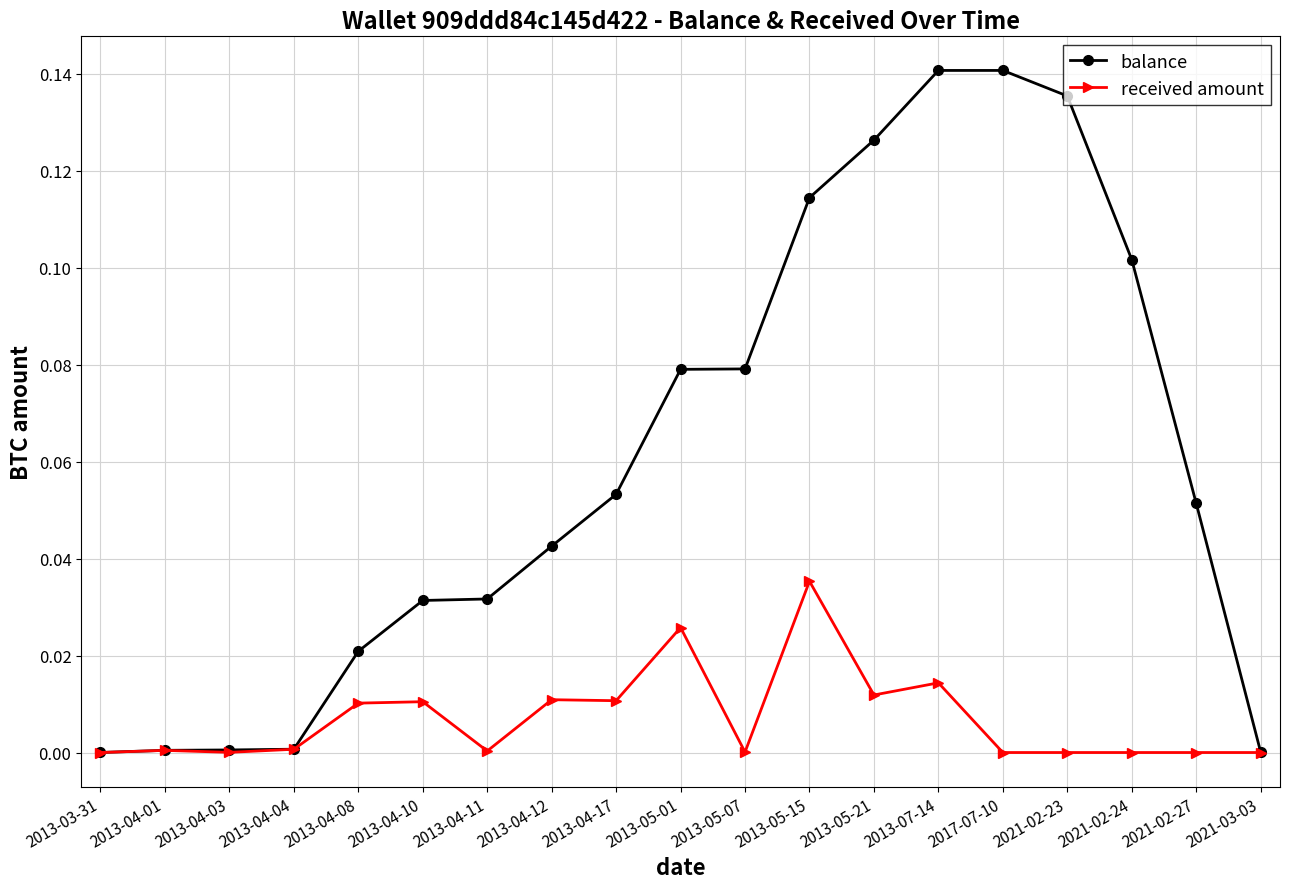

Rank the series by their maximum value, from lowest to highest.

received amount, balance